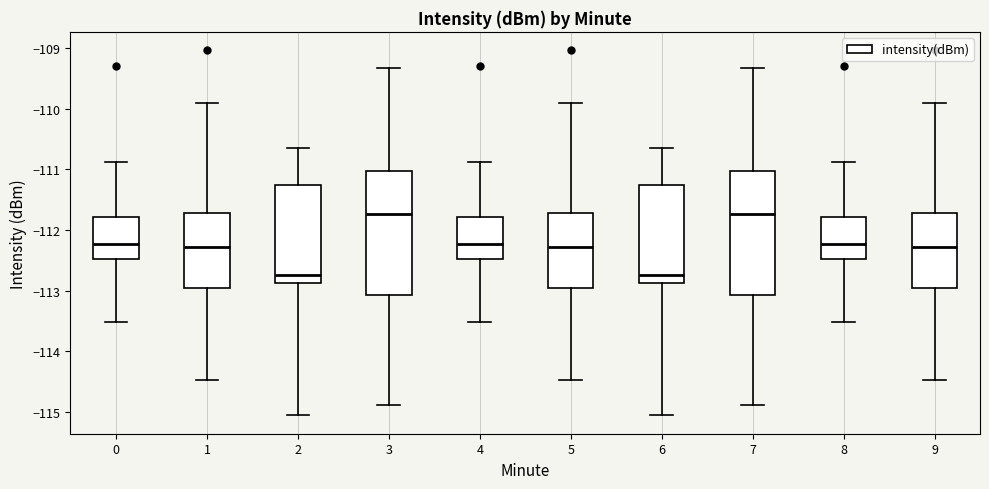

Where does the median line of the box at x = 7 sit on the y-axis? The values are not printed on the chart, so give them approximately, as read against the axis.

-111.7